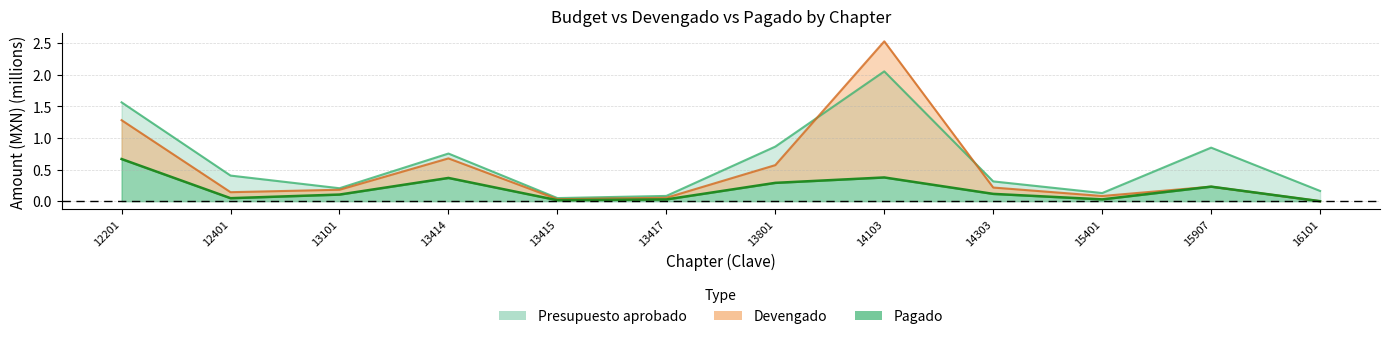

Where is the first local maximum for Devengado?

13414